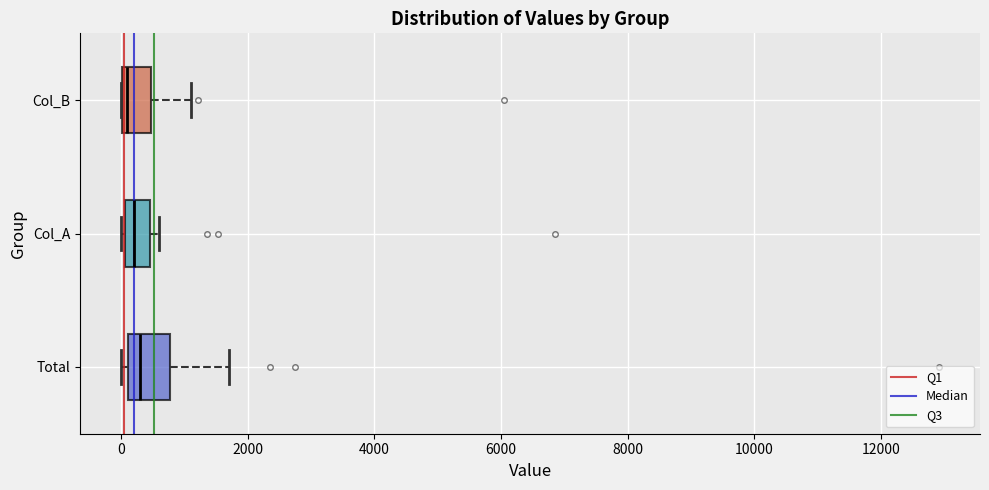

Reading bottom to top, read every box against the x-axis: the position of its median line, the range the box covers, and the ends of its whiskers. The values are not printed on the chart, so give them approximately, as read against the axis.

Total: median 400, box 200 to 800, whiskers 0 to 1800
Col_A: median 200, box 0 to 400, whiskers 0 (just left of the box's left edge) to 600
Col_B: median 0 (just right of the box's left edge), box 0 to 400, whiskers 0 to 1200